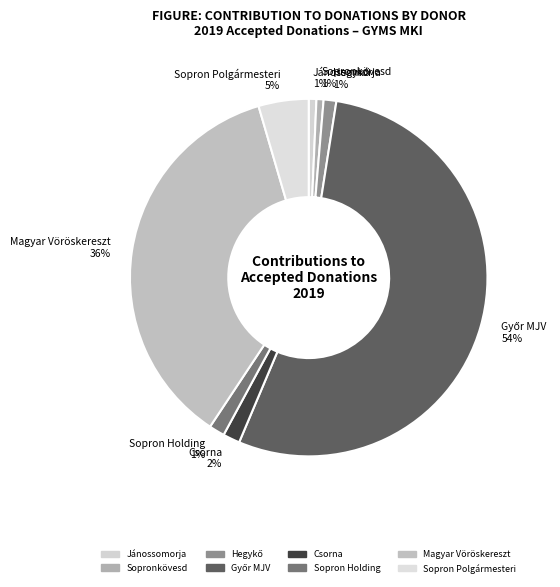

To the nearest percent, what is the average slice percentage?

12%